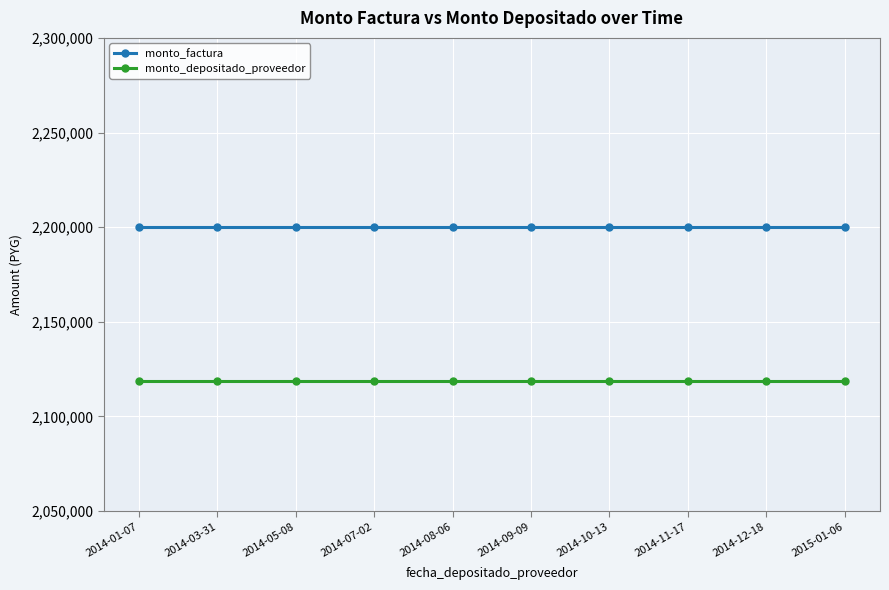

Count the number of categories in the chart.

10